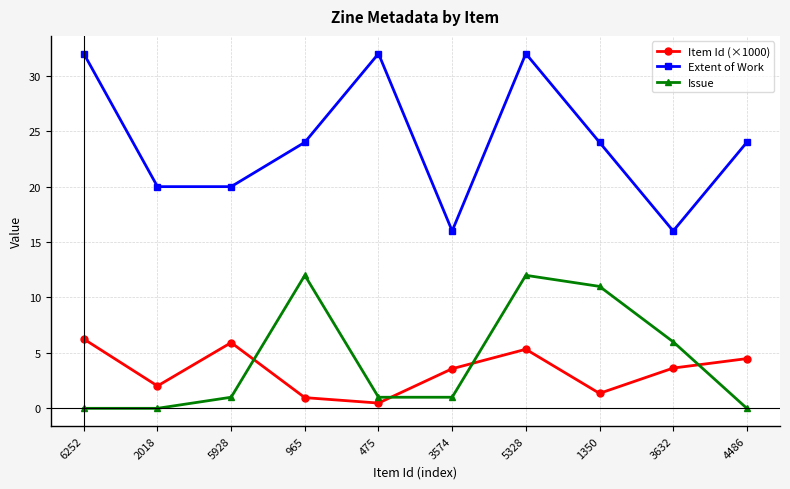

What is the difference between the maximum and minimum values in the Item Id (×1000) series?

5.8